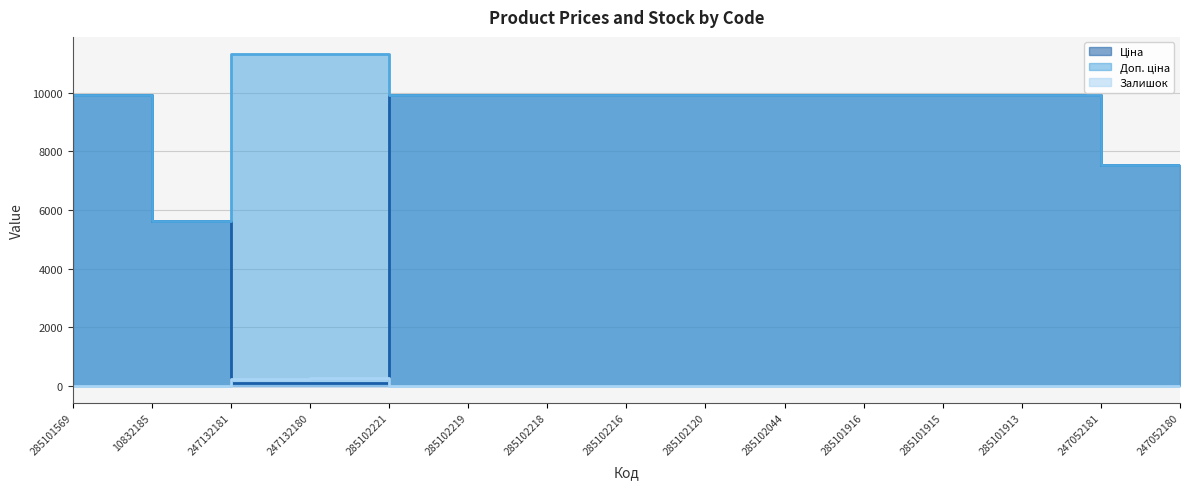

After their last crossing, which series has the higher values: Ціна or Залишок?

Ціна